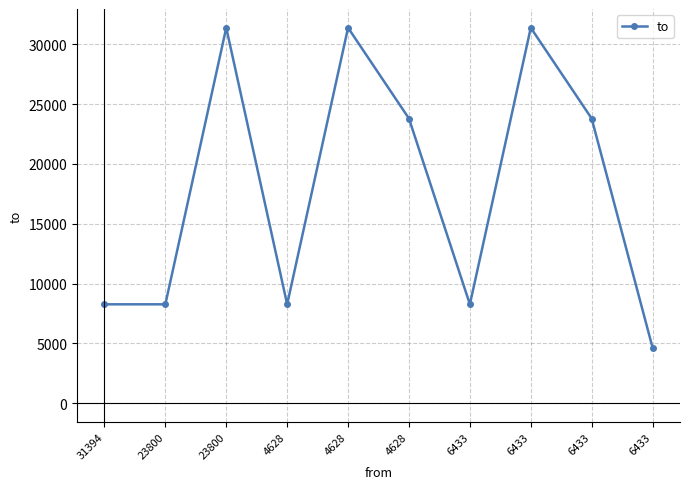

How many values are between 8260 and 31394?

9